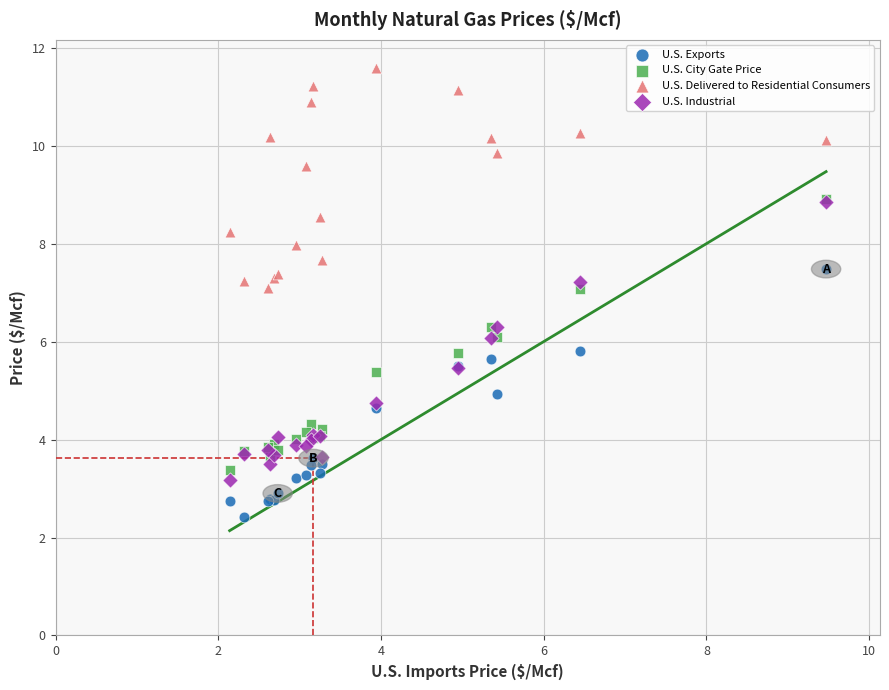

Which series has the largest Y range (max minus min)?

U.S. Industrial